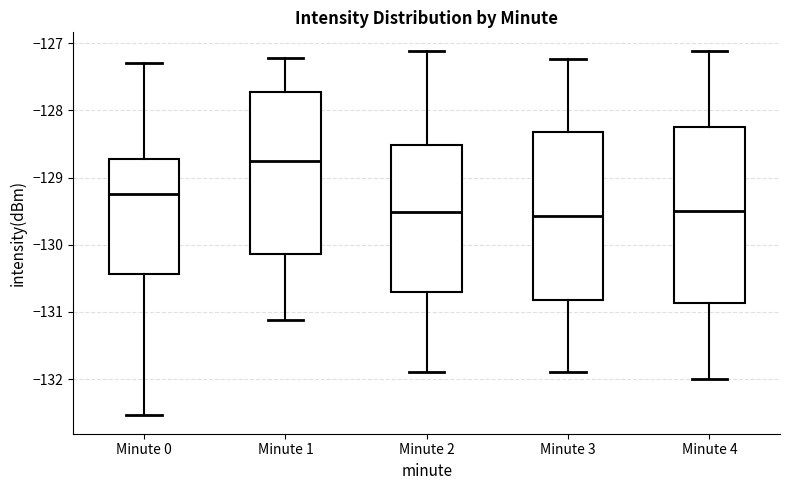

Reading left to right, read every box against the y-axis: the position of its median line, the range the box covers, and the ends of its whiskers. The values are not printed on the chart, so give them approximately, as read against the axis.

Minute 0: median -129.2, box -130.4 to -128.7, whiskers -132.5 to -127.3
Minute 1: median -128.8, box -130.1 to -127.7, whiskers -131.1 to -127.2
Minute 2: median -129.5, box -130.7 to -128.5, whiskers -131.9 to -127.1
Minute 3: median -129.6, box -130.8 to -128.3, whiskers -131.9 to -127.2
Minute 4: median -129.5, box -130.9 to -128.2, whiskers -132.0 to -127.1